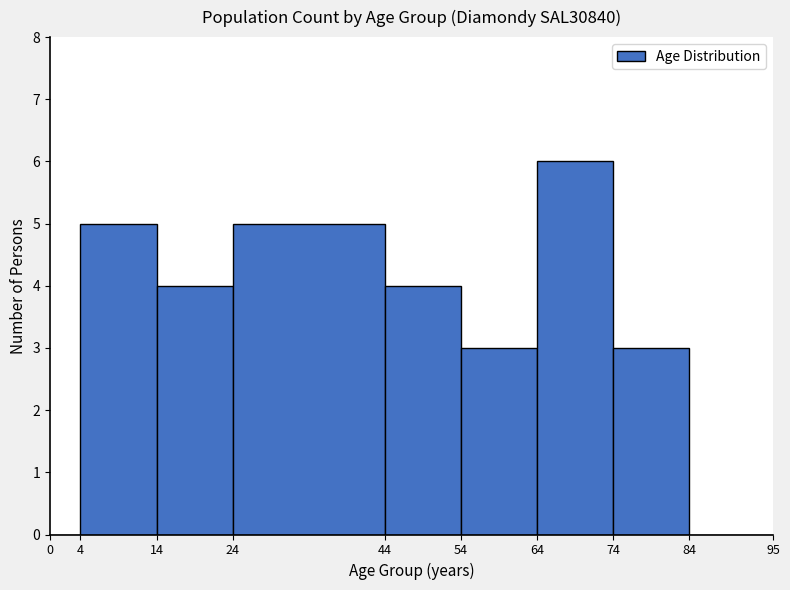

How tall is the bar that spans 14 to 24 on the x-axis? The values are not printed on the chart, so give them approximately, as read against the axis.

4